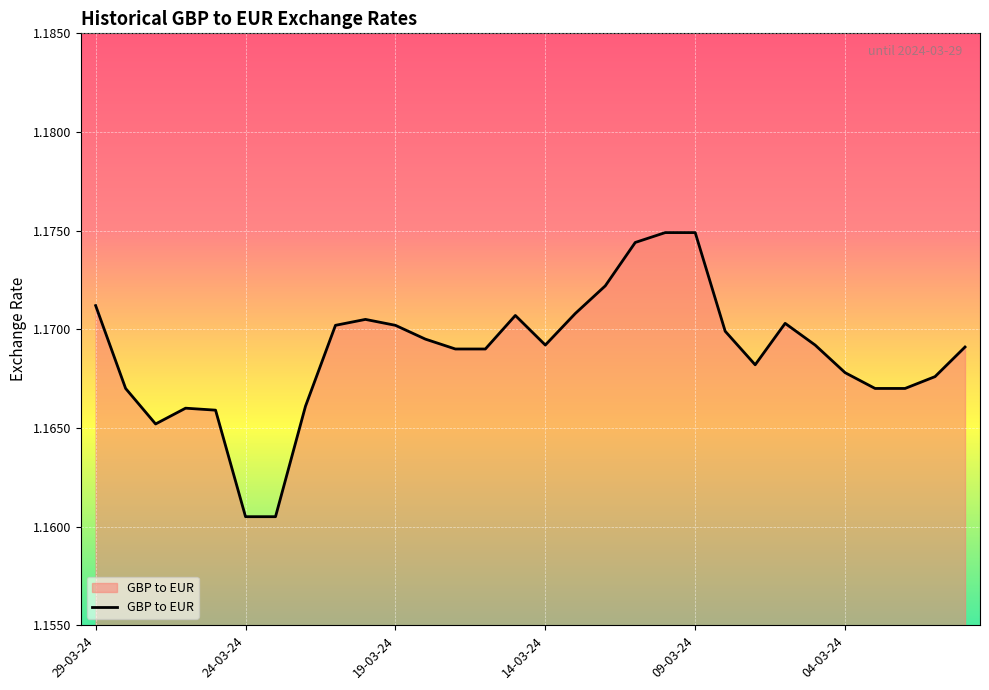

How many lines are shown in the chart?

1